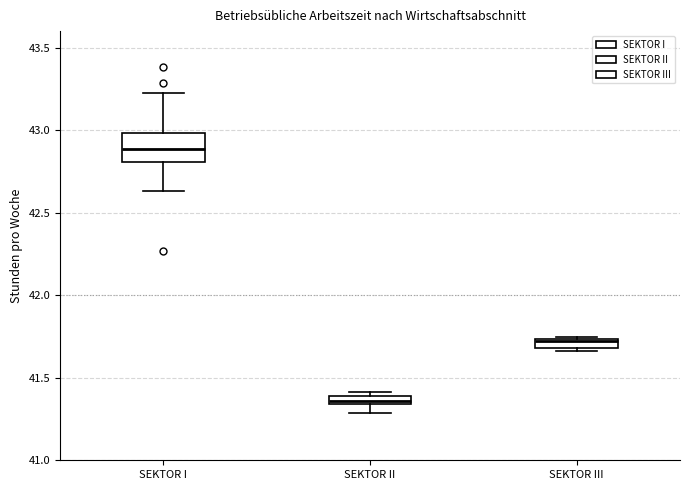

Where is the upper edge of the box for SEKTOR II on the y-axis? The values are not printed on the chart, so give them approximately, as read against the axis.

41.40